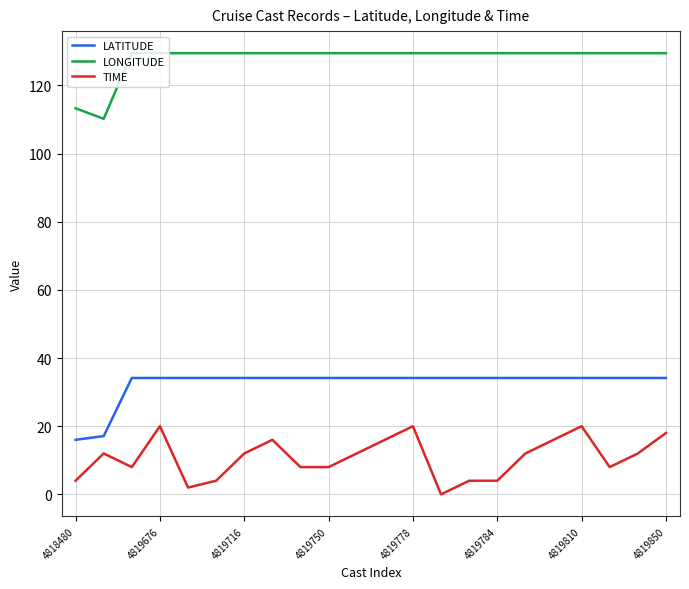

Rank the series by their maximum value, from lowest to highest.

TIME, LATITUDE, LONGITUDE